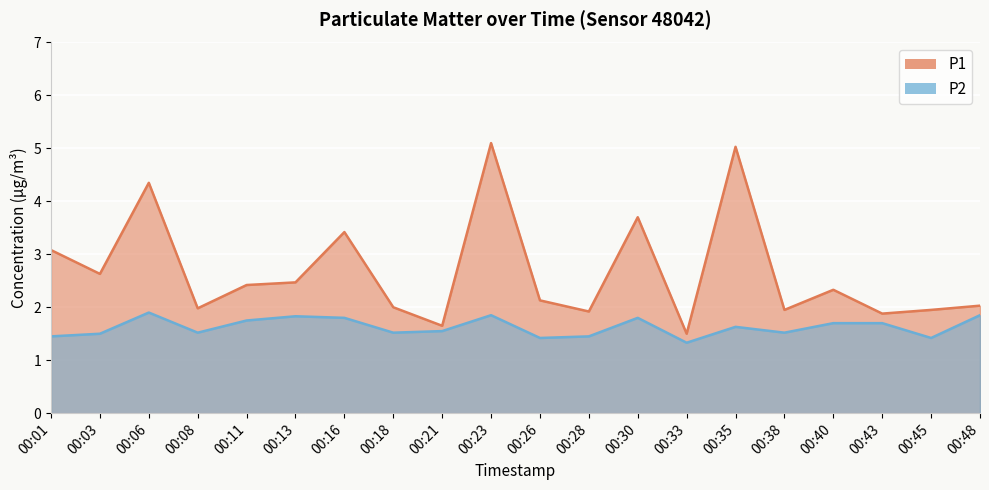

List the labels in order of P1 value, largest first.

00:23, 00:35, 00:06, 00:30, 00:16, 00:01, 00:03, 00:13, 00:11, 00:40, 00:26, 00:48, 00:18, 00:08, 00:38, 00:45, 00:28, 00:43, 00:21, 00:33